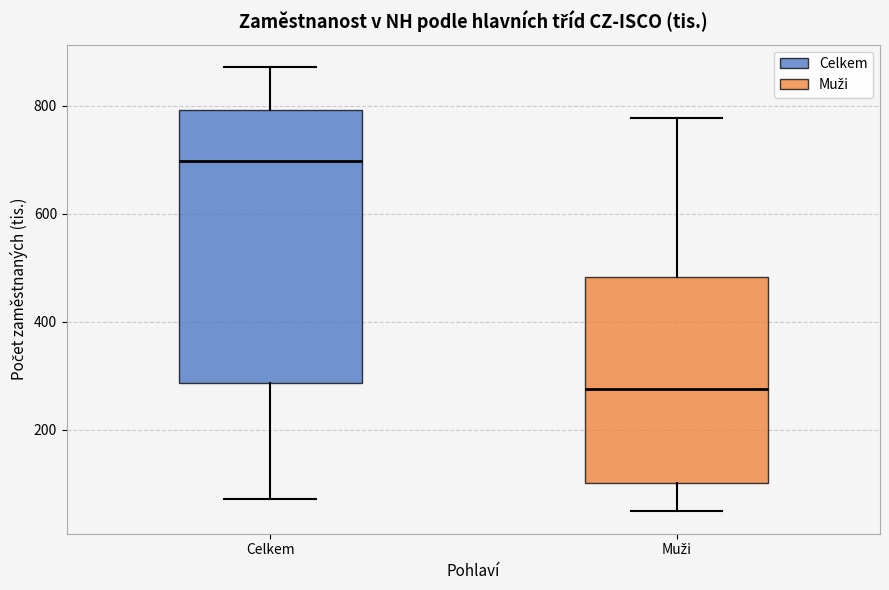

Reading left to right, read every box against the y-axis: the position of its median line, the range the box covers, and the ends of its whiskers. The values are not printed on the chart, so give them approximately, as read against the axis.

Celkem: median 700, box 280 to 800, whiskers 80 to 880
Muži: median 280, box 100 to 480, whiskers 40 to 780